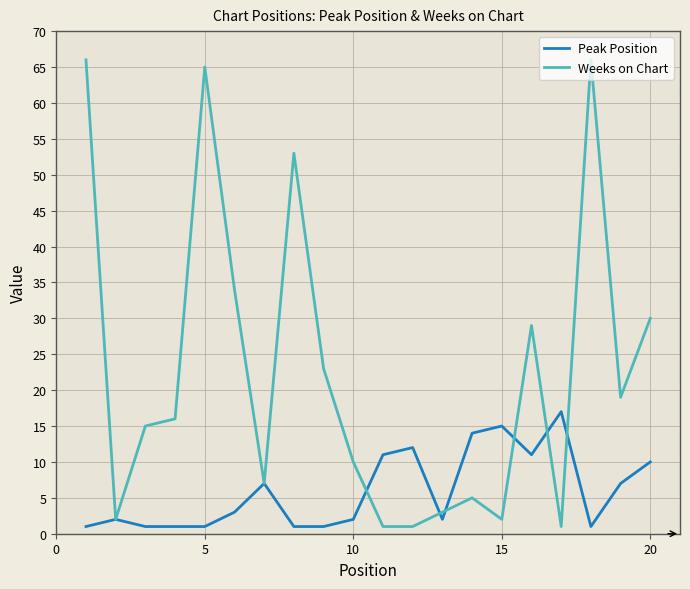

What is the maximum value shown in the chart?

66